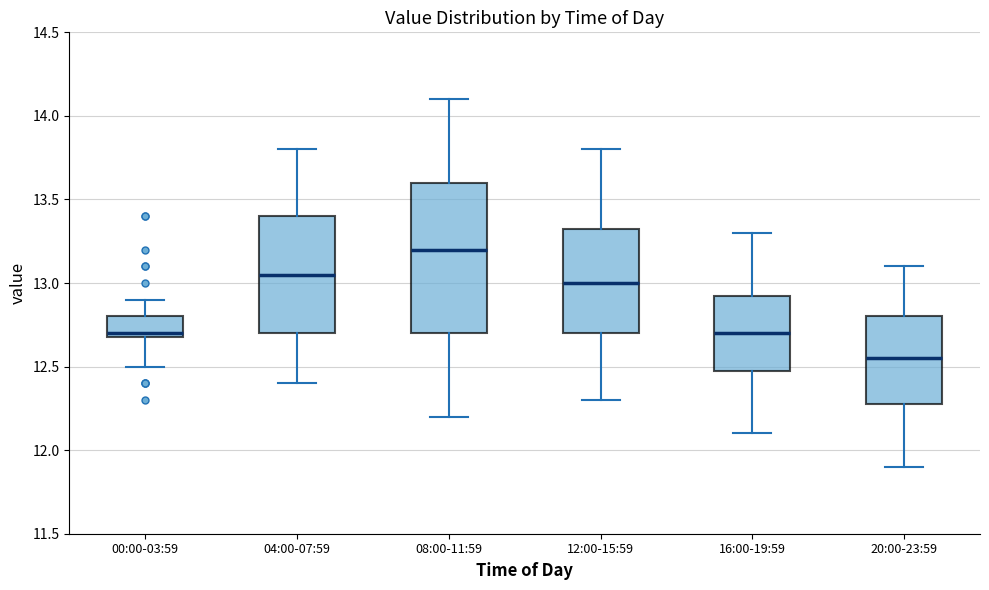

Reading left to right, read every box against the y-axis: the position of its median line, the range the box covers, and the ends of its whiskers. The values are not printed on the chart, so give them approximately, as read against the axis.

00:00-03:59: median 12.70 (just above the box's lower edge), box 12.70 to 12.80, whiskers 12.50 to 12.90
04:00-07:59: median 13.05, box 12.70 to 13.40, whiskers 12.40 to 13.80
08:00-11:59: median 13.20, box 12.70 to 13.60, whiskers 12.20 to 14.10
12:00-15:59: median 13.00, box 12.70 to 13.35, whiskers 12.30 to 13.80
16:00-19:59: median 12.70, box 12.50 to 12.95, whiskers 12.10 to 13.30
20:00-23:59: median 12.55, box 12.30 to 12.80, whiskers 11.90 to 13.10